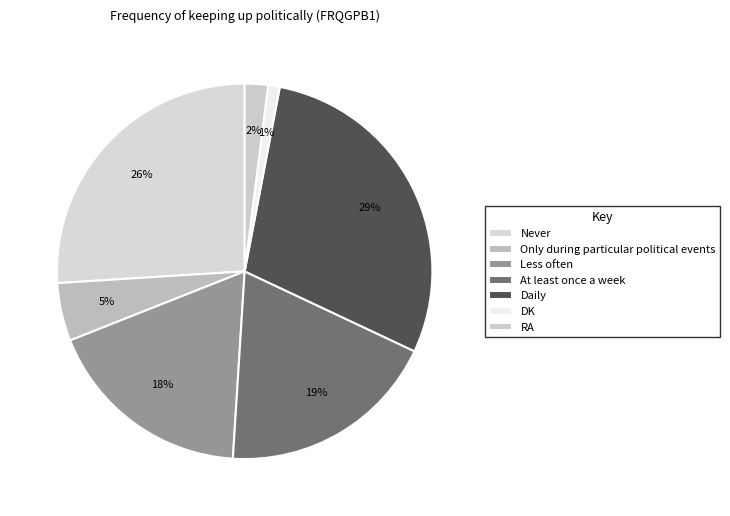

To the nearest percent, what percentage of the pie is Only during particular political events?

5%